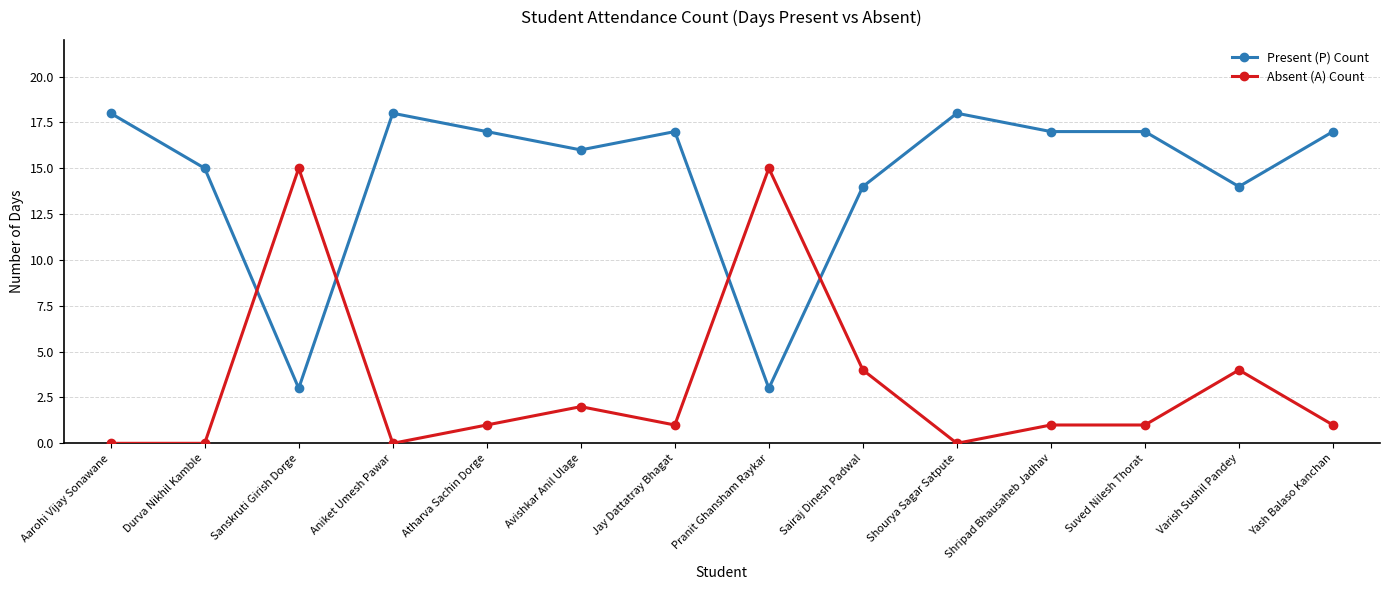

What position from the left is Yash Balaso Kanchan?

14